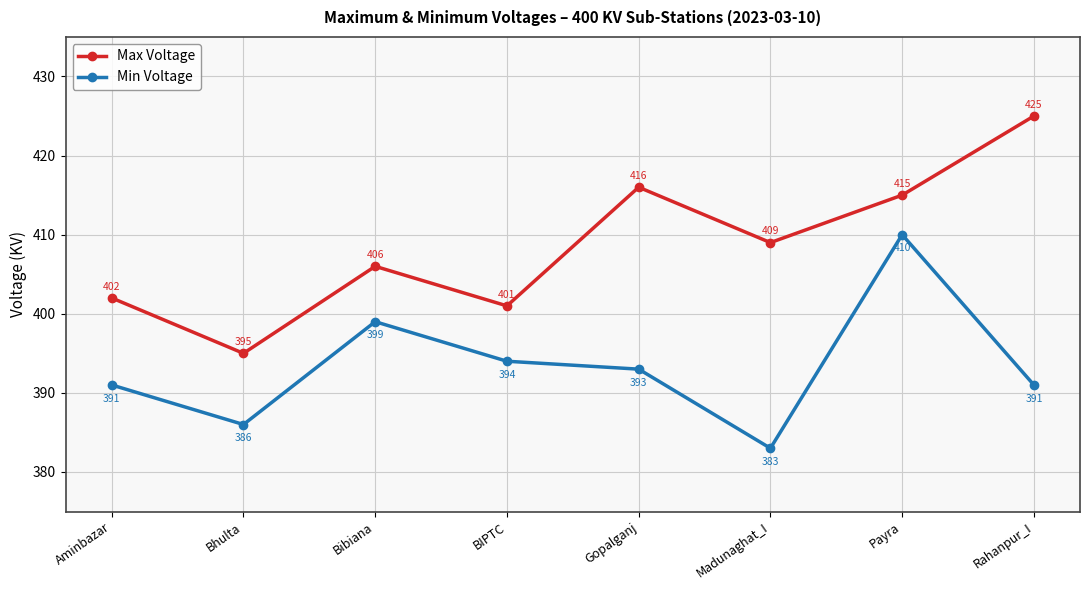

What is the sum of all Min Voltage values?

3147